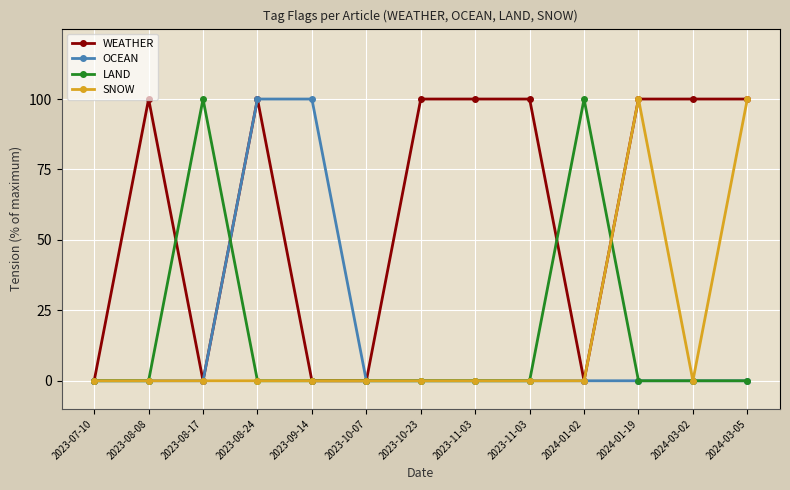

How many lines are shown in the chart?

4